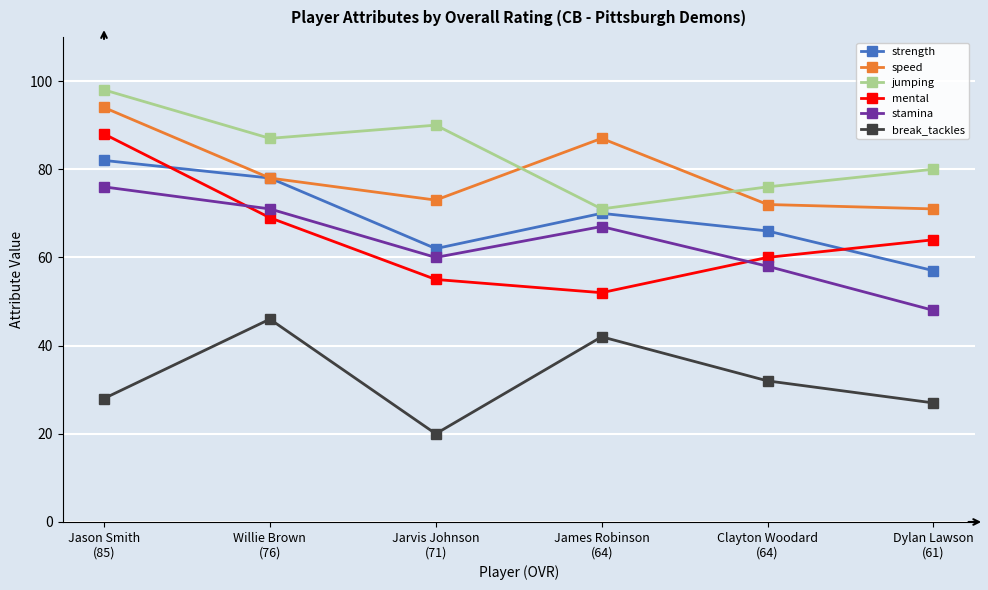

What is the average value of the mental series?

65